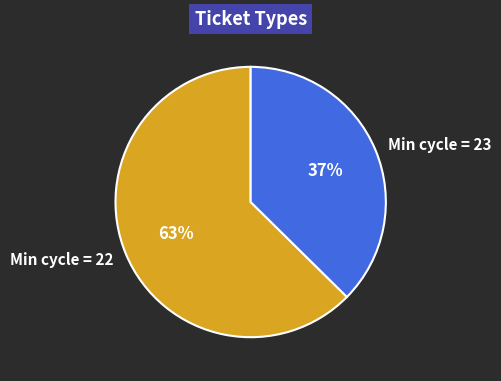

To the nearest percent, what is the average slice percentage?

50%